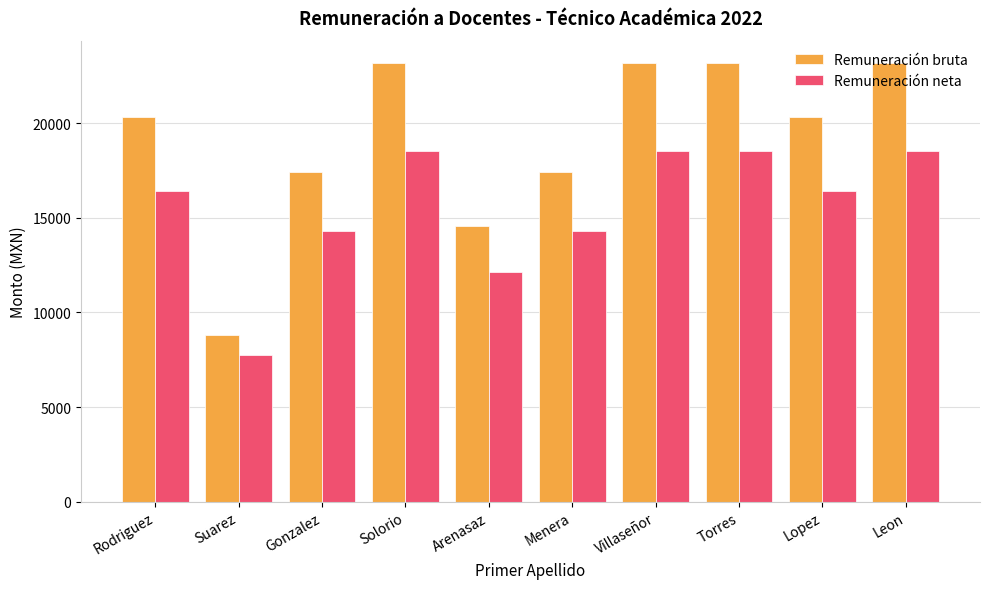

The value of Remuneración neta at Rodriguez is 16404.6. True or false?

True